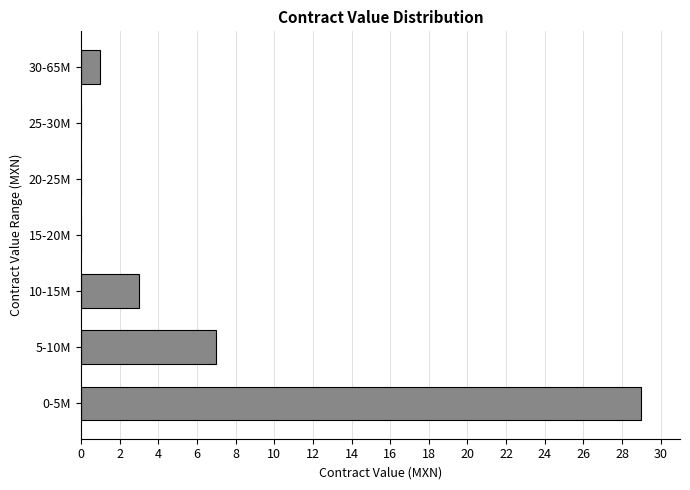

Reading bottom to top, extract all data points from this chart.

0-5M=29	5-10M=7	10-15M=3	15-20M=0	20-25M=0	25-30M=0	30-65M=1